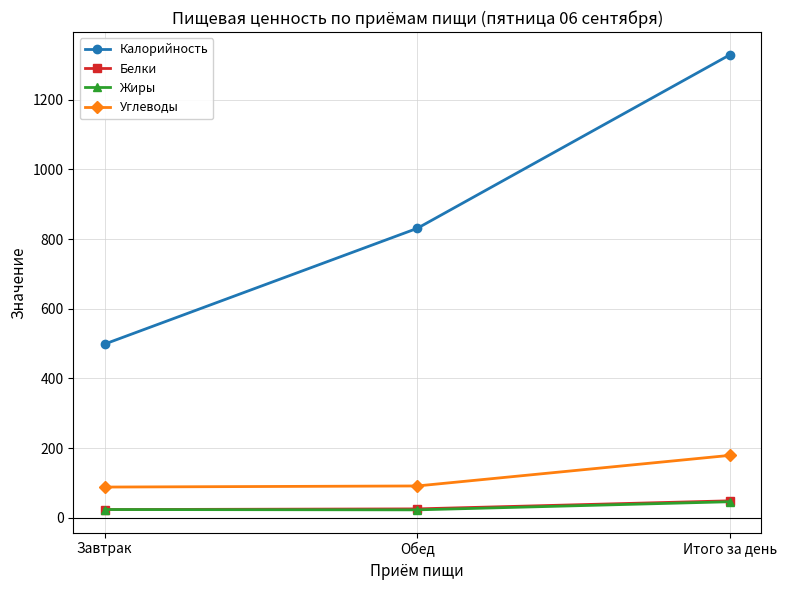

What is the minimum value for Углеводы?

87.9